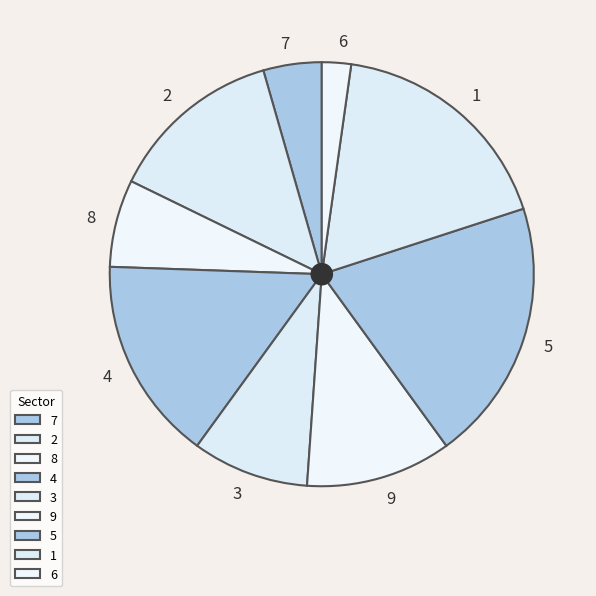

Combined, do 1 and 4 account for over 50%?

No